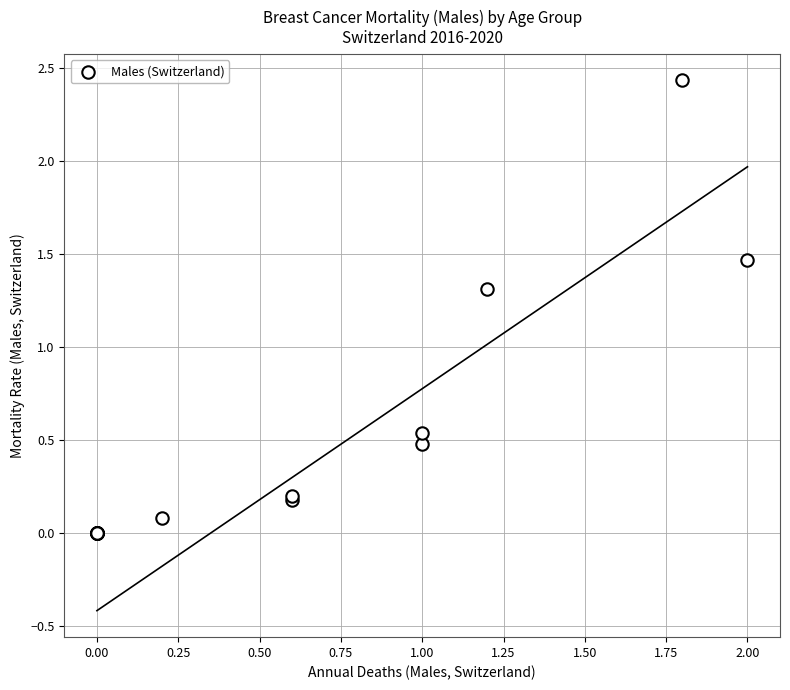

What Y value in the scatter plot is closest to 1?

1.3